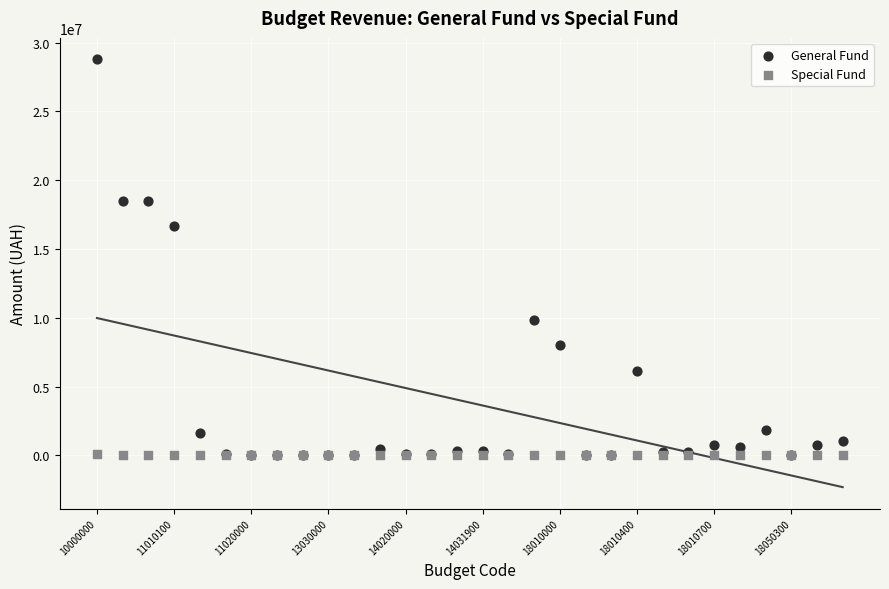

What are all the series names shown in the legend?

General Fund, Special Fund